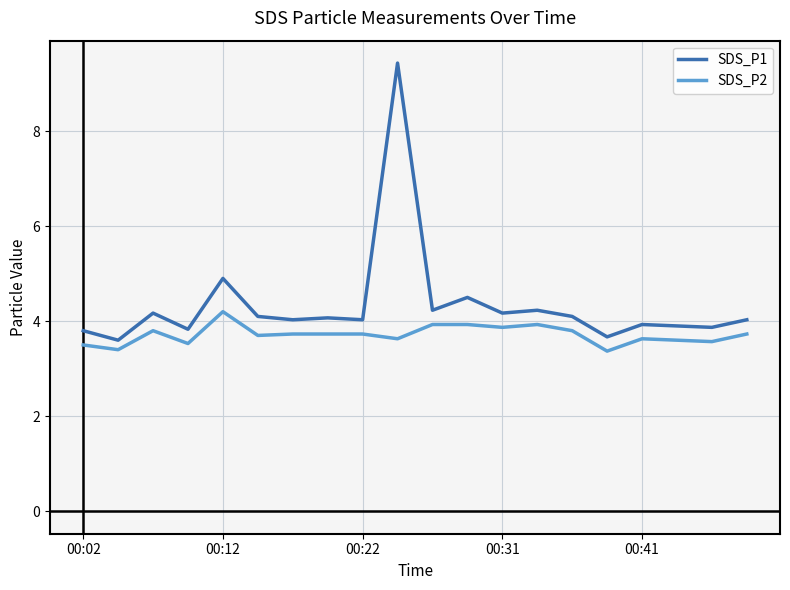

Does the chart display data point markers on the line(s)?

No